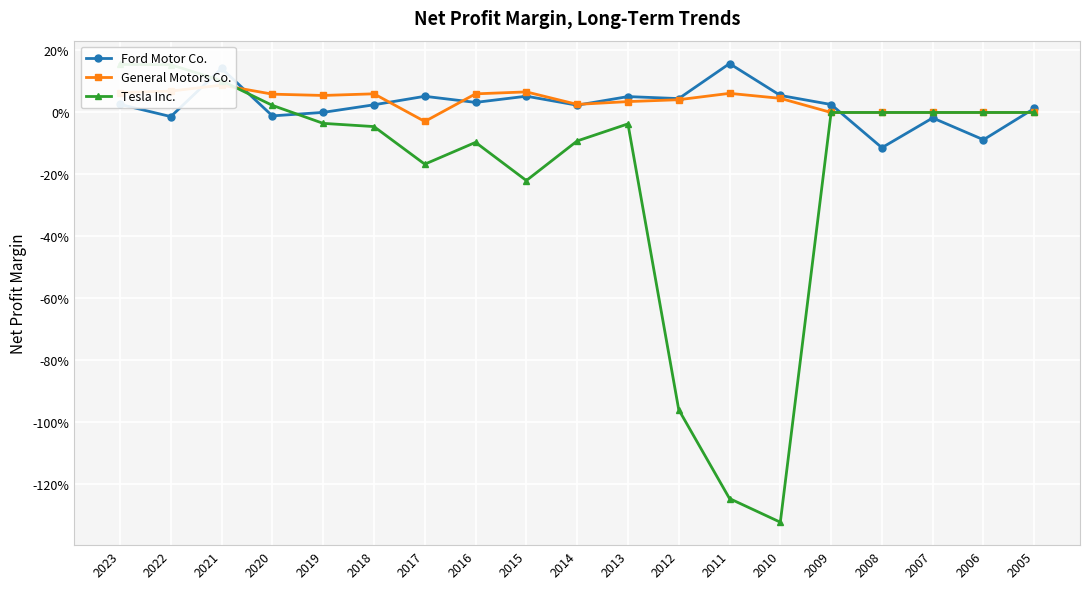

True or false: General Motors Co. and Tesla Inc. intersect in this chart.

True